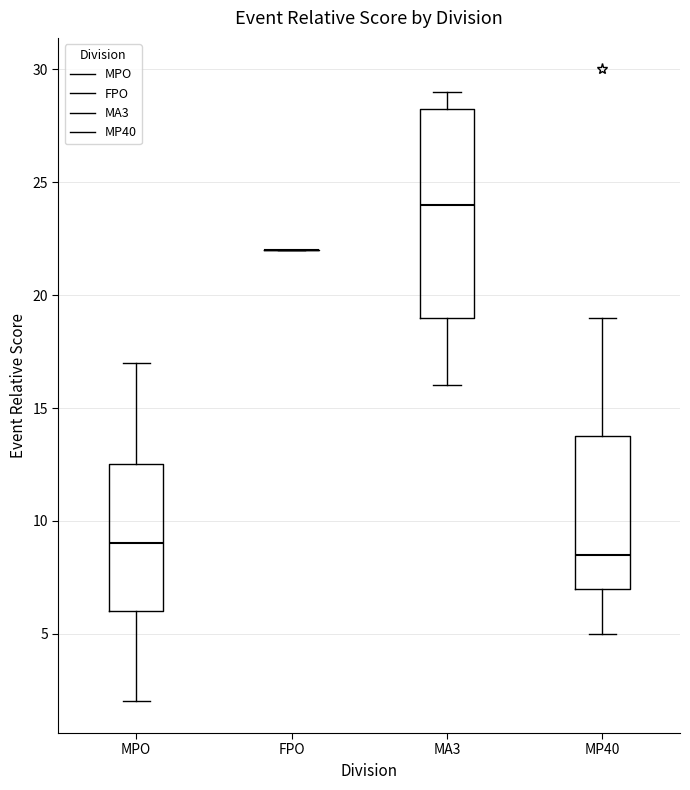

Reading left to right, read every box against the y-axis: the position of its median line, the range the box covers, and the ends of its whiskers. The values are not printed on the chart, so give them approximately, as read against the axis.

MPO: median 9.0, box 6.0 to 12.5, whiskers 2.0 to 17.0
FPO: box collapsed to a line at 22.0, whiskers 22.0 to 22.0
MA3: median 24.0, box 19.0 to 28.5, whiskers 16.0 to 29.0
MP40: median 8.5, box 7.0 to 14.0, whiskers 5.0 to 19.0